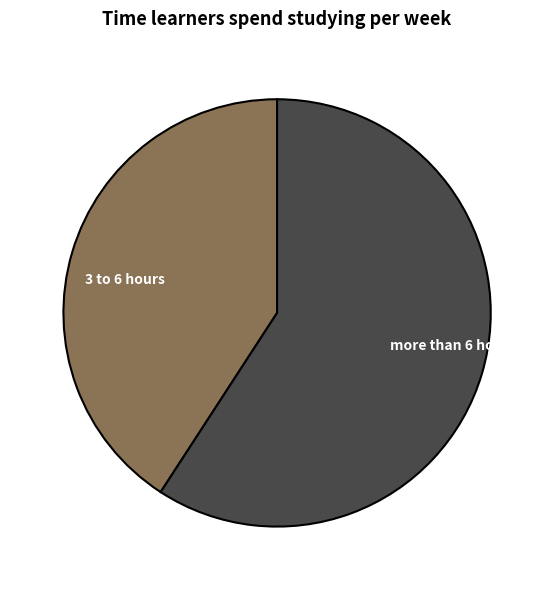

How many slices are in this pie chart?

2